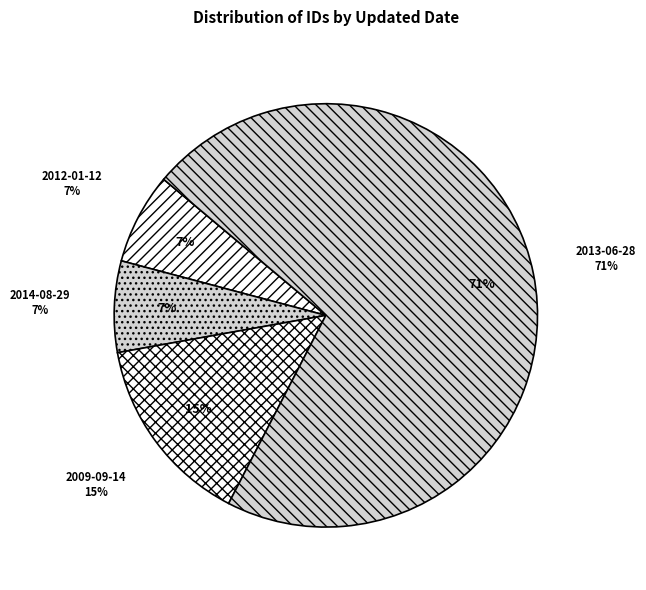

How many slices are in this pie chart?

4